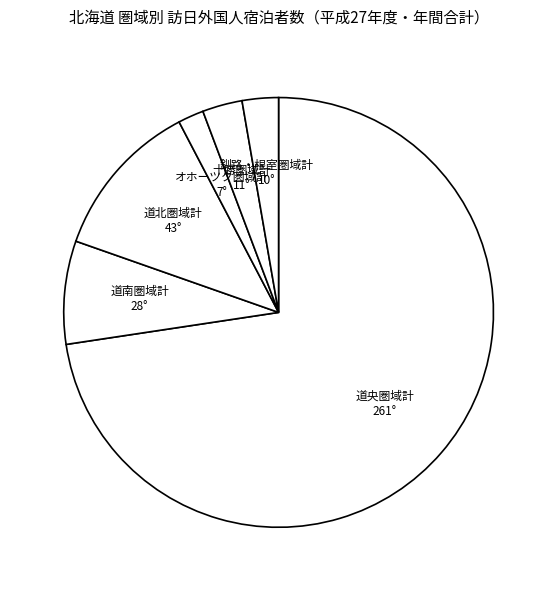

Which category has the biggest portion of the pie?

道央圏域計